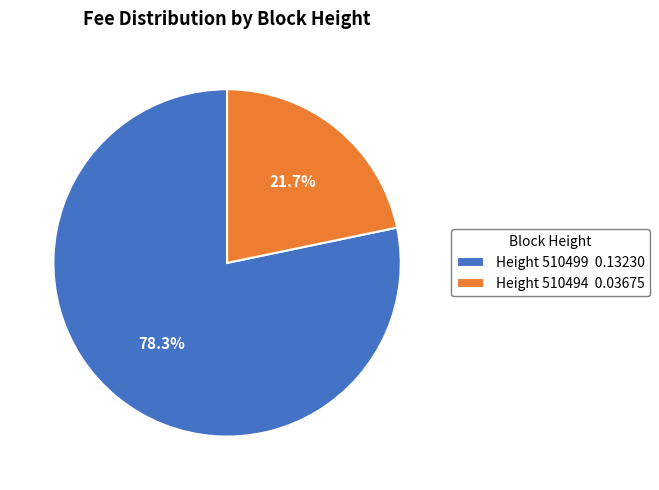

Which has a higher value, Height 510494 0.03675 or Height 510499 0.13230?

Height 510499 0.13230